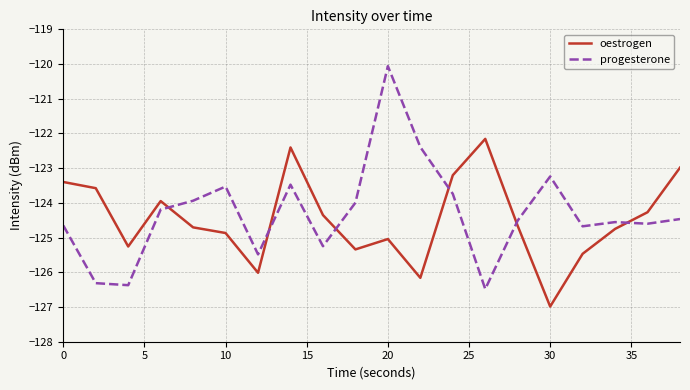

List the series in order of their peak value, highest first.

progesterone, oestrogen